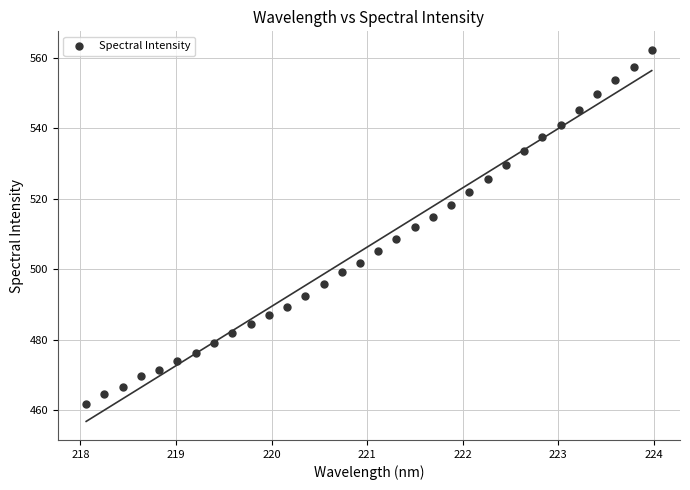

What is the range of Y values (max minus min)?

100.6